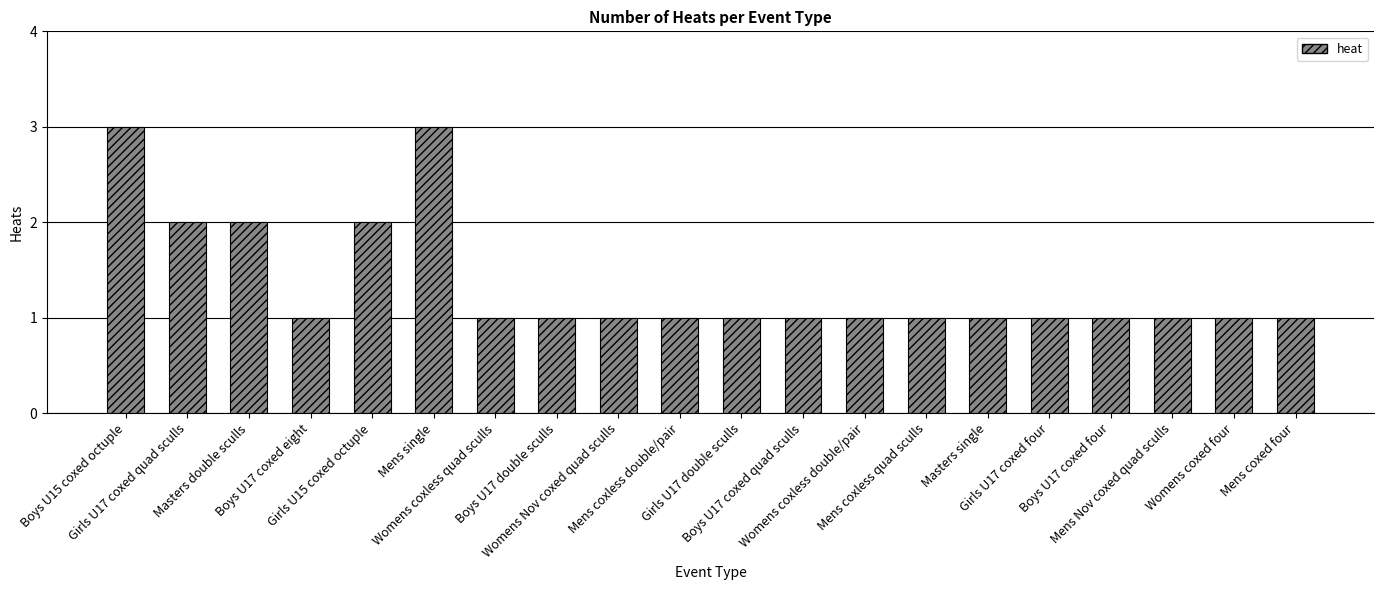

How many bars are there in total?

20